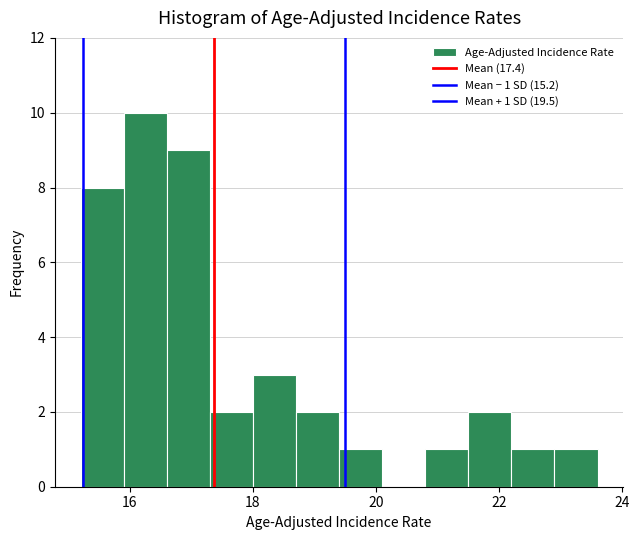

Read against the x-axis, roughly where is the centre of the tallest bar?

16.2